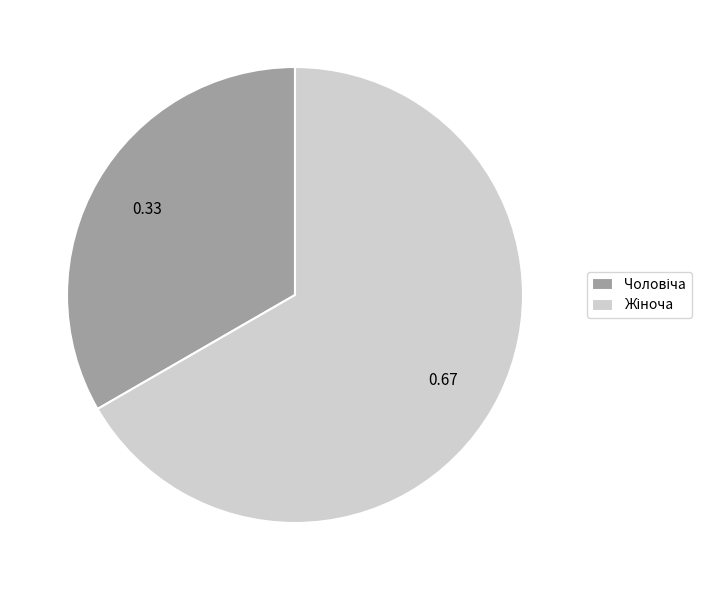

Is there a majority slice in this chart?

Yes